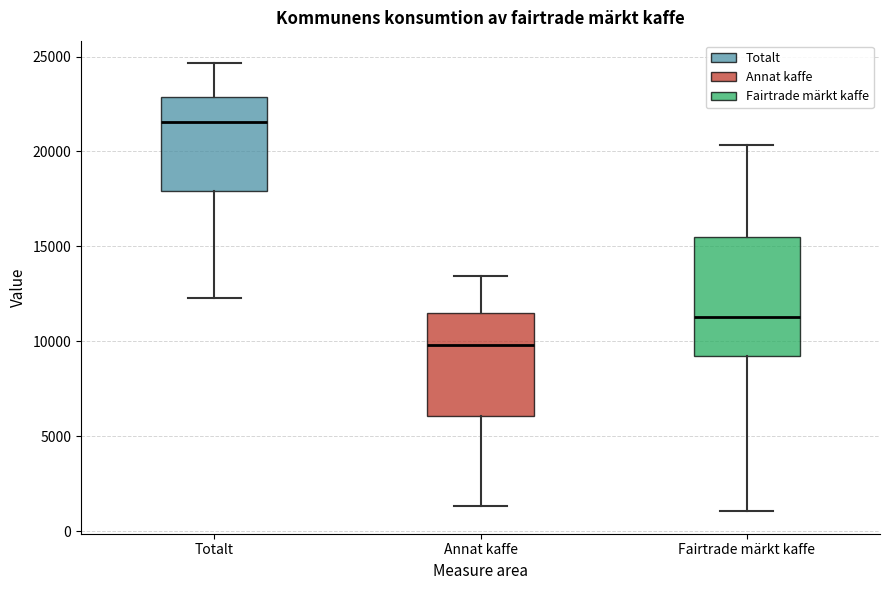

Reading left to right, read every box against the y-axis: the position of its median line, the range the box covers, and the ends of its whiskers. The values are not printed on the chart, so give them approximately, as read against the axis.

Totalt: median 21500, box 18000 to 23000, whiskers 12500 to 24500
Annat kaffe: median 10000, box 6000 to 11500, whiskers 1500 to 13500
Fairtrade märkt kaffe: median 11500, box 9000 to 15500, whiskers 1000 to 20500